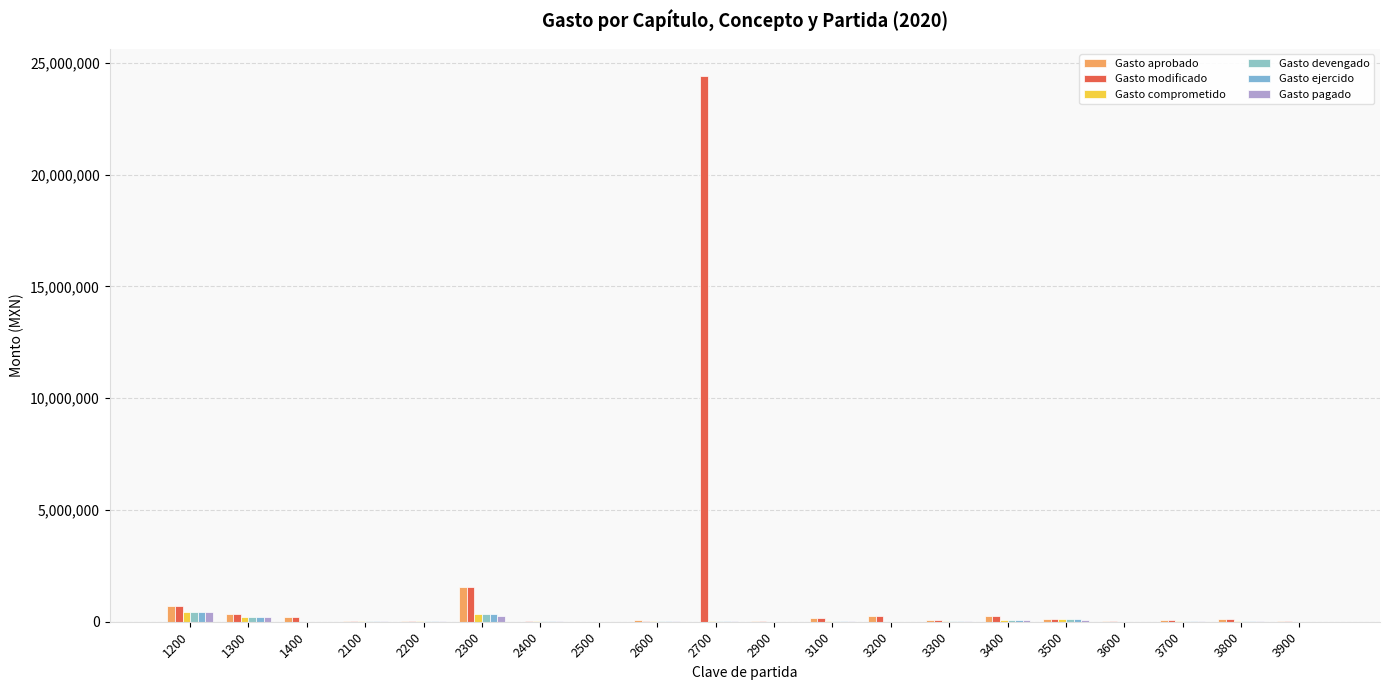

What is the difference between the Gasto pagado values at 1200 and 2500?

416676.9